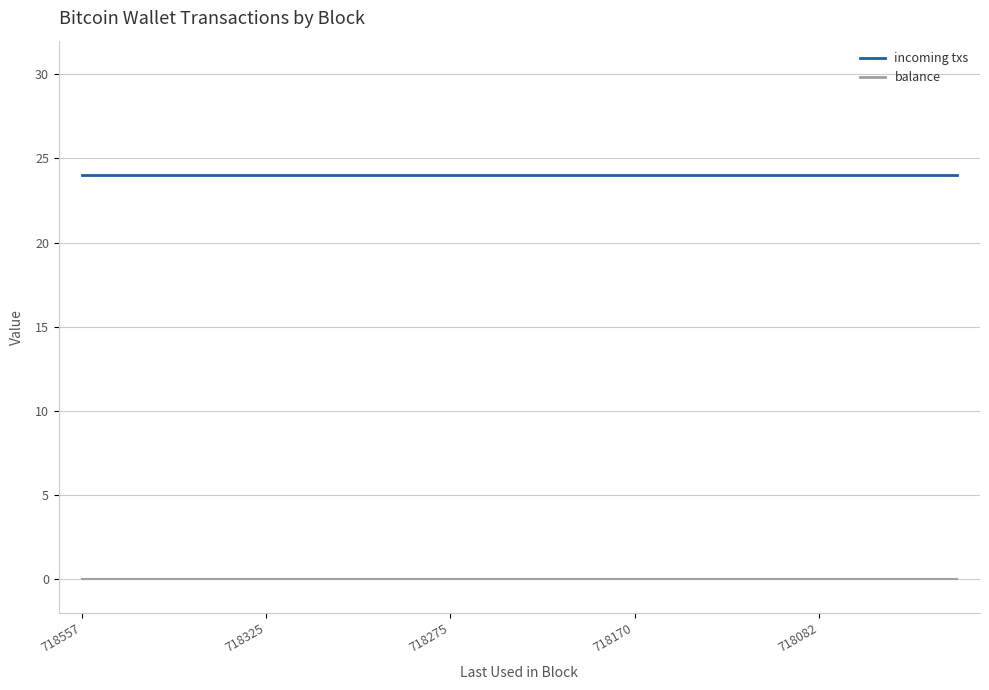

True or false: balance and incoming txs intersect in this chart.

False